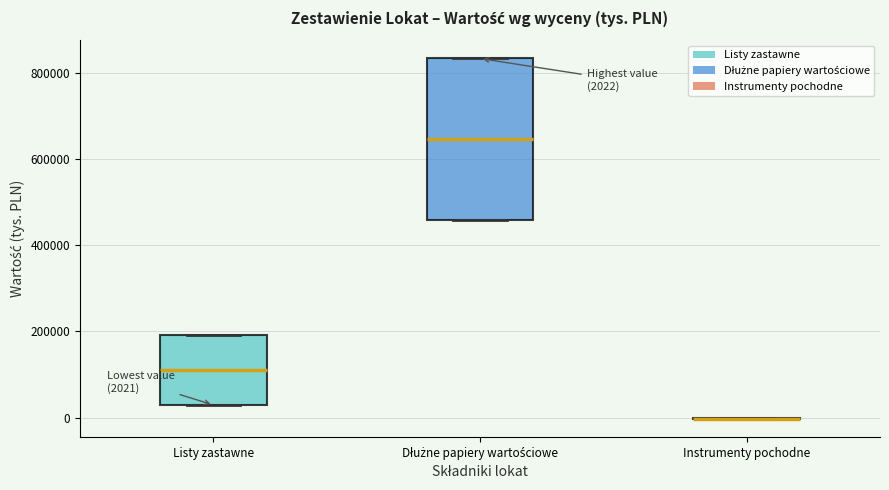

Comparing the boxes themselves (not the whiskers), which one is the tallest?

Dłużne papiery wartościowe